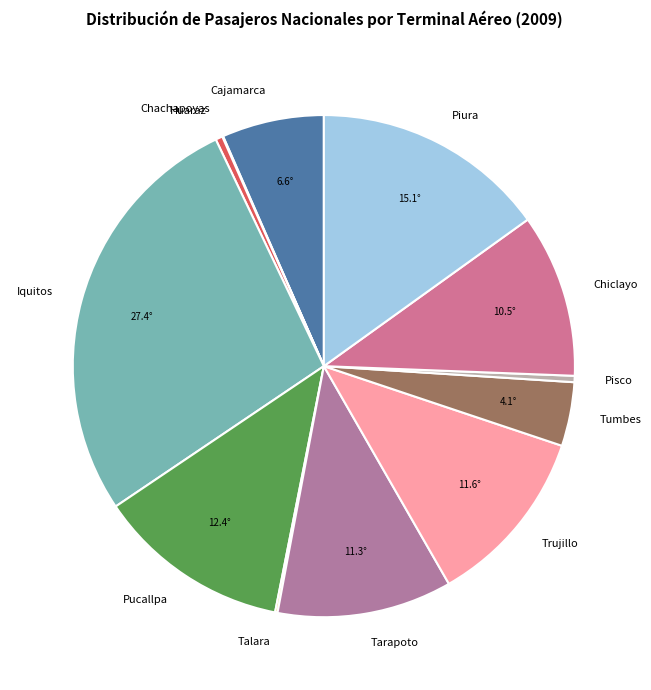

The Chiclayo slice represents 22% of the pie. True or false?

False